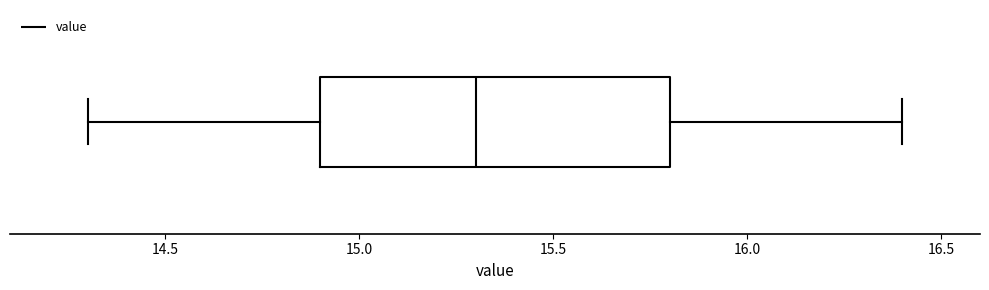

Read this box plot against the x-axis: the position of the median line, the range covered by the box, and the ends of both whiskers. The values are not printed on the chart, so give them approximately, as read against the axis.

median 15.3, box 14.9 to 15.8, whiskers 14.3 to 16.4